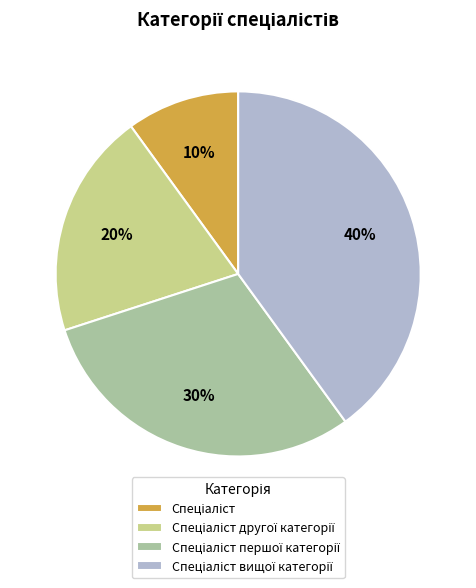

How many segments does this pie chart have?

4